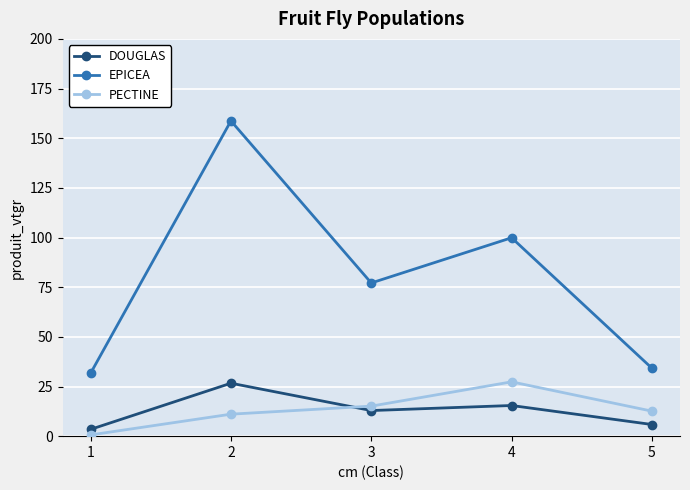

What is the value of the DOUGLAS point at the 3rd from the left?

12.9